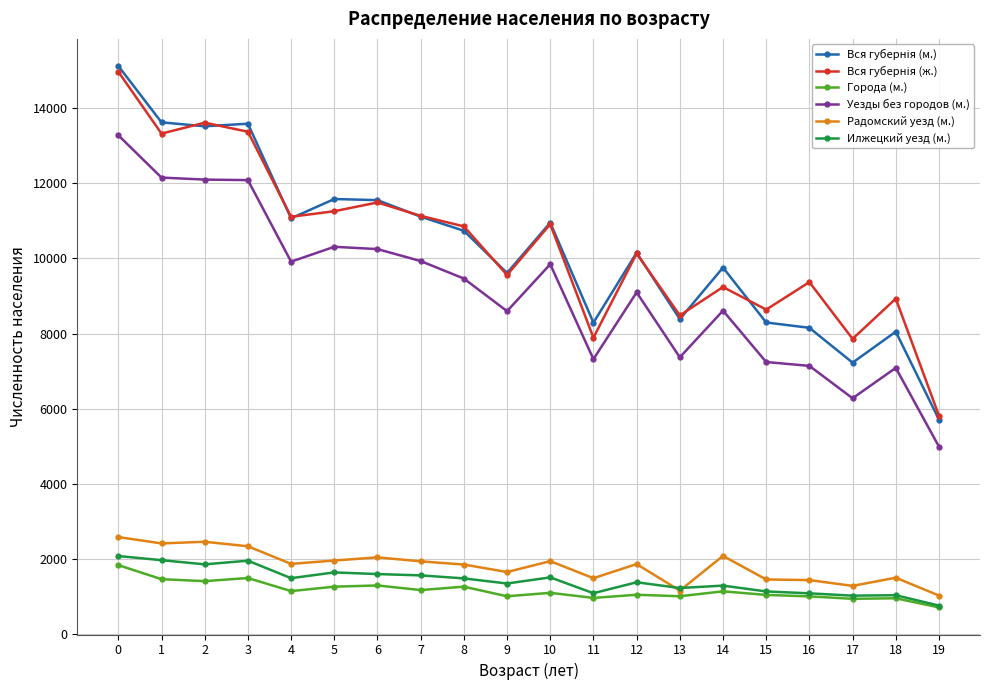

True or false: Радомский уезд (м.) has more than 1 interior local peaks.

True